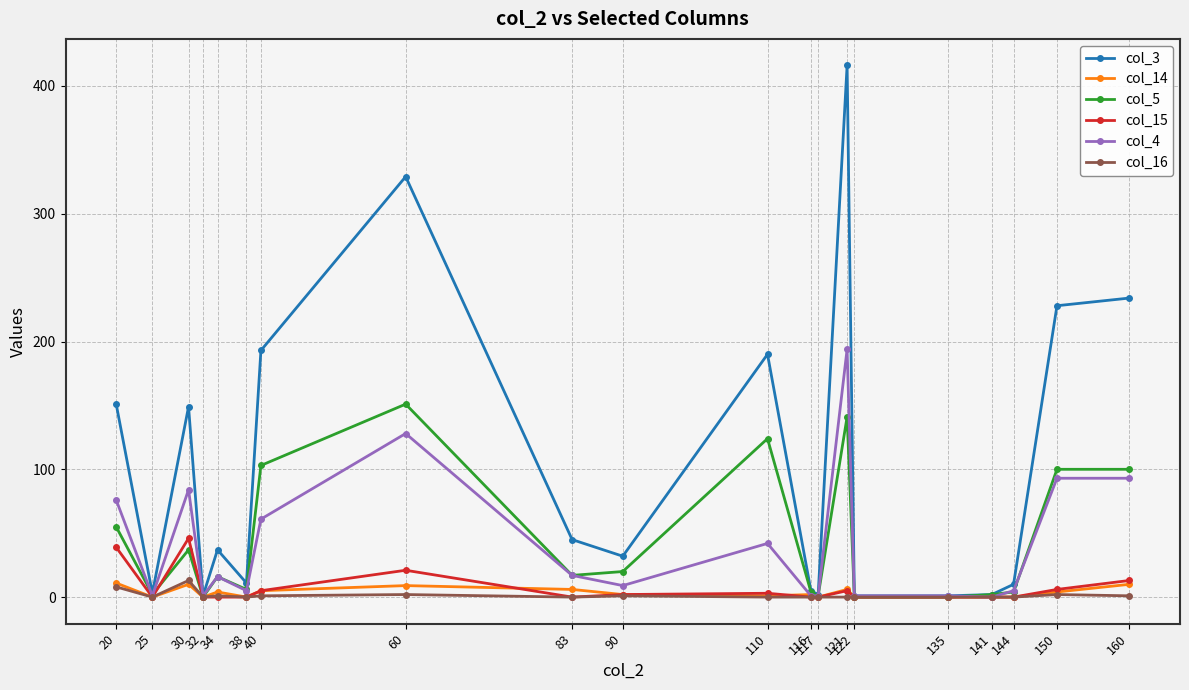

The col_5 series shows 17 at 83. True or false?

True